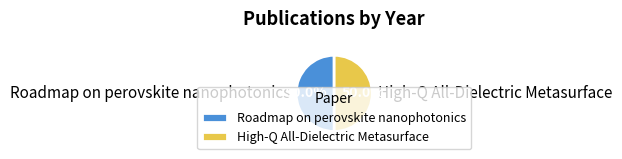

Combined, what portion of the pie is High-Q All-Dielectric Metasurface and Roadmap on perovskite nanophotonics?

100.0%